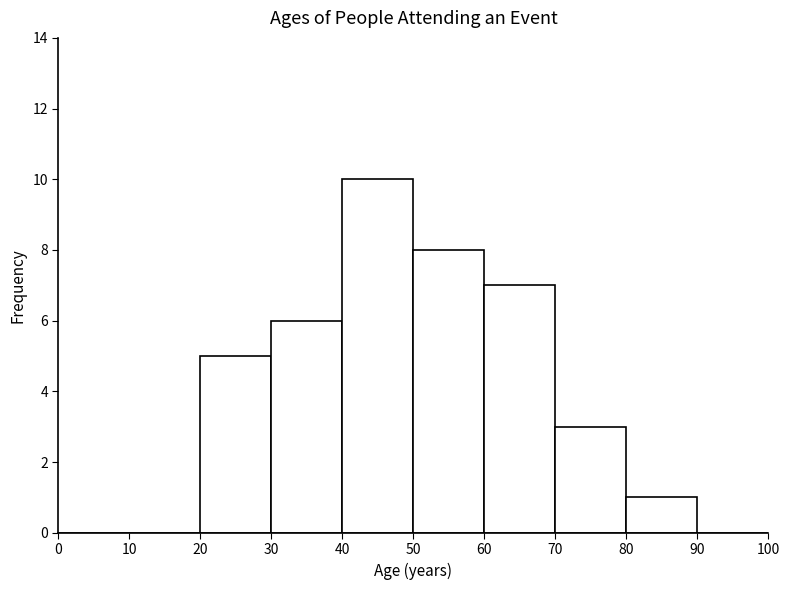

Reading left to right, list every bar in this chart as the range it spans on the x-axis followed by its height. The values are not printed on the chart, so give them approximately, as read against the axis.

0 to 10: 0
10 to 20: 0
20 to 30: 5
30 to 40: 6
40 to 50: 10
50 to 60: 8
60 to 70: 7
70 to 80: 3
80 to 90: 1
90 to 100: 0